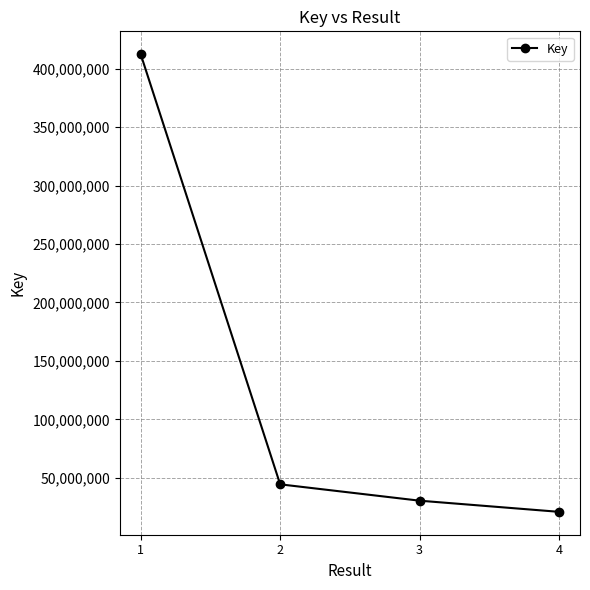

True or false: there are more than 2 points higher than both neighbors.

False